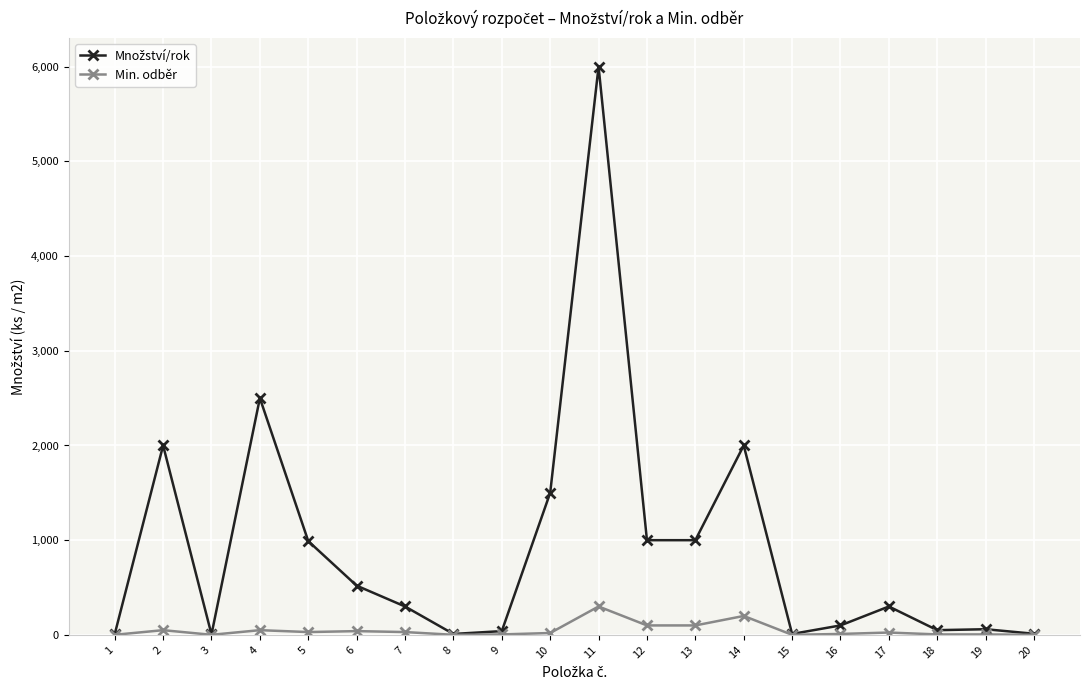

True or false: Min. odběr has more than 2 interior local peaks.

True